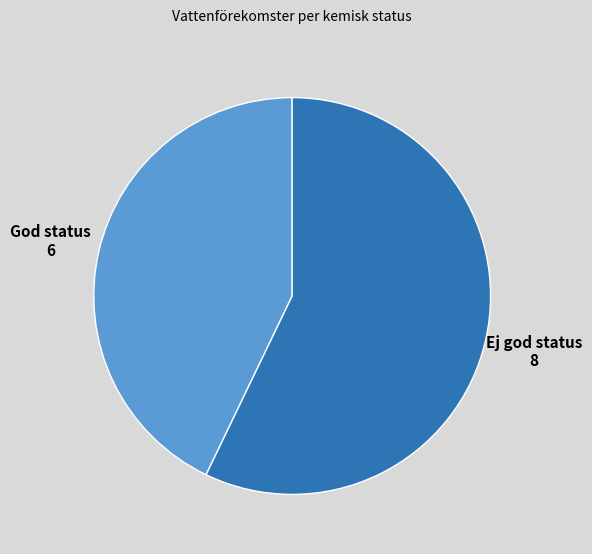

Does any single category account for the majority?

Yes